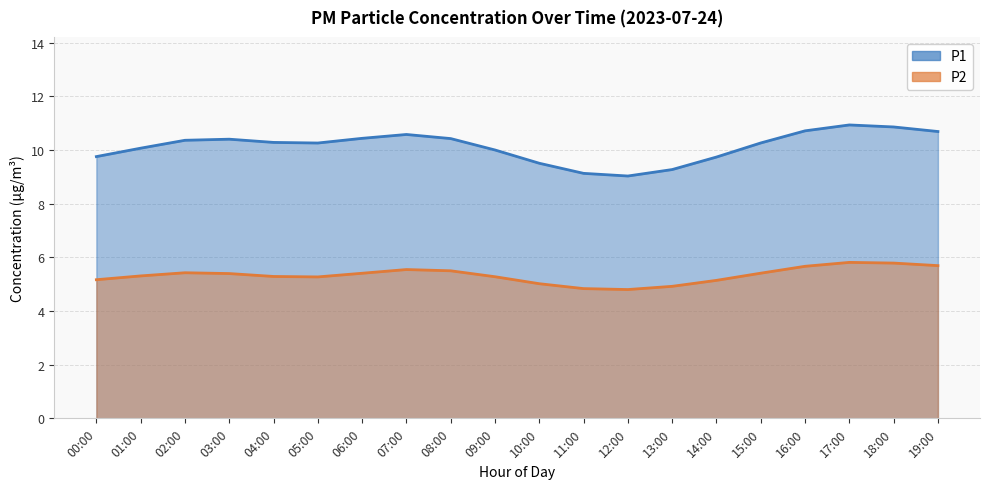

True or false: P1 and P2 cross at least once.

False